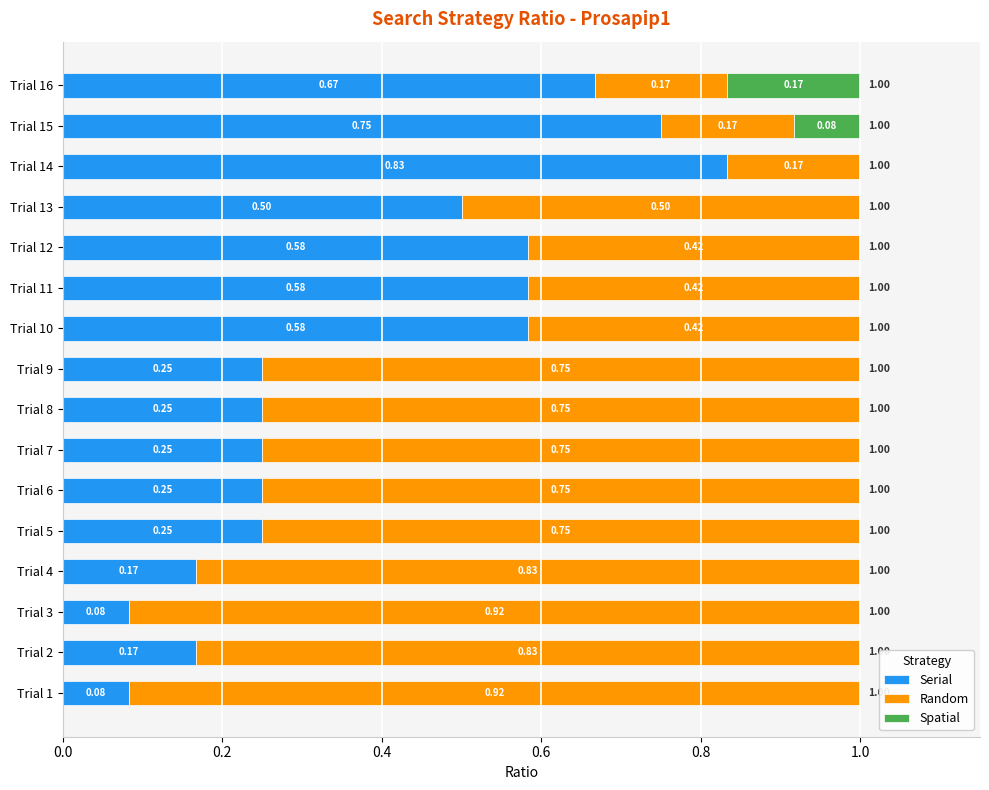

How many distinct data groups are displayed?

3